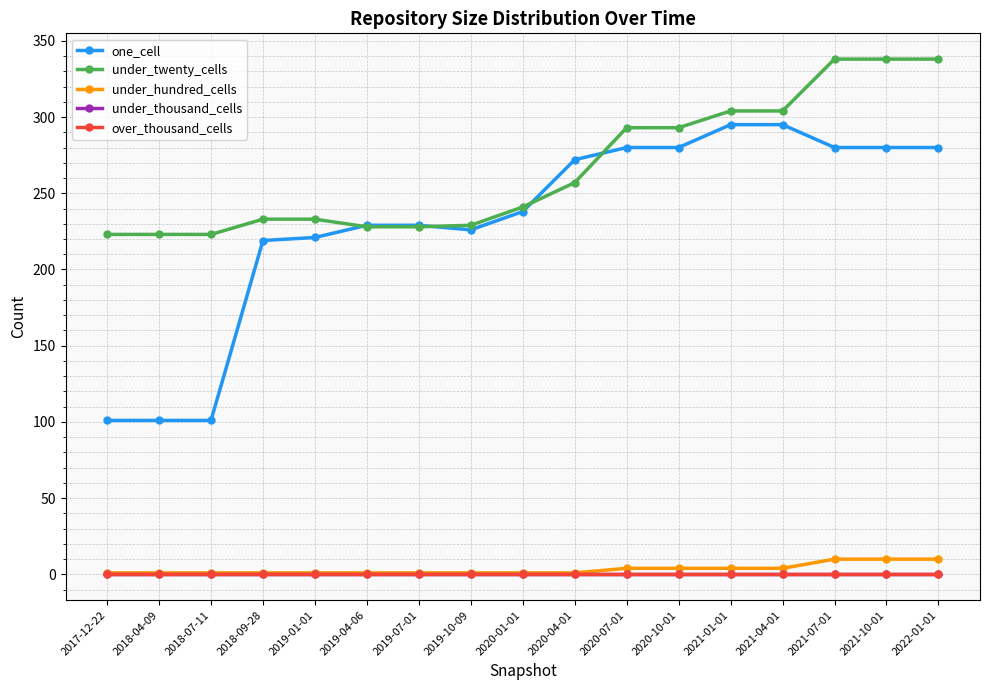

What is the average value of the one_cell series?

231